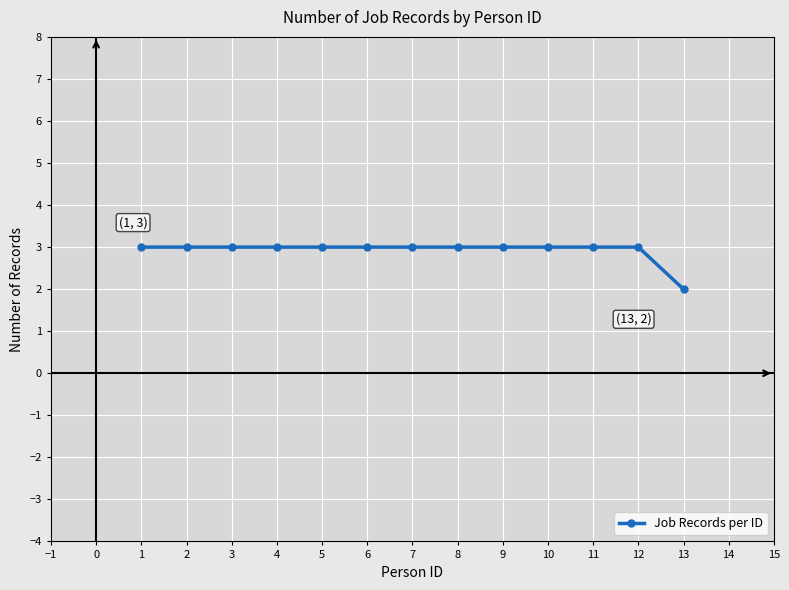

What is the ratio of the value at 5 to the value at 6?

1.0